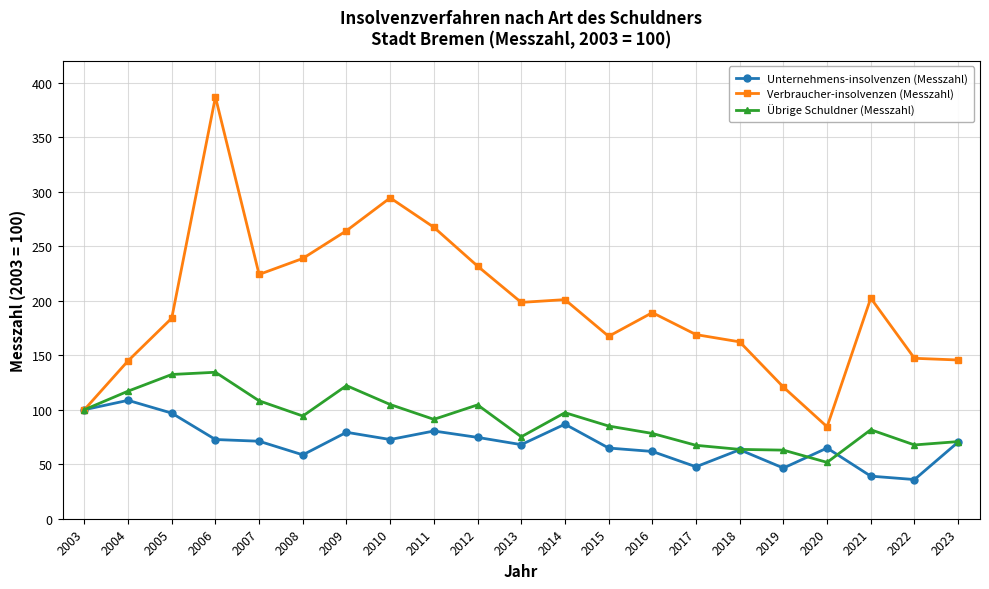

Which category has the highest value in the Verbraucher-insolvenzen (Messzahl) series?

2006